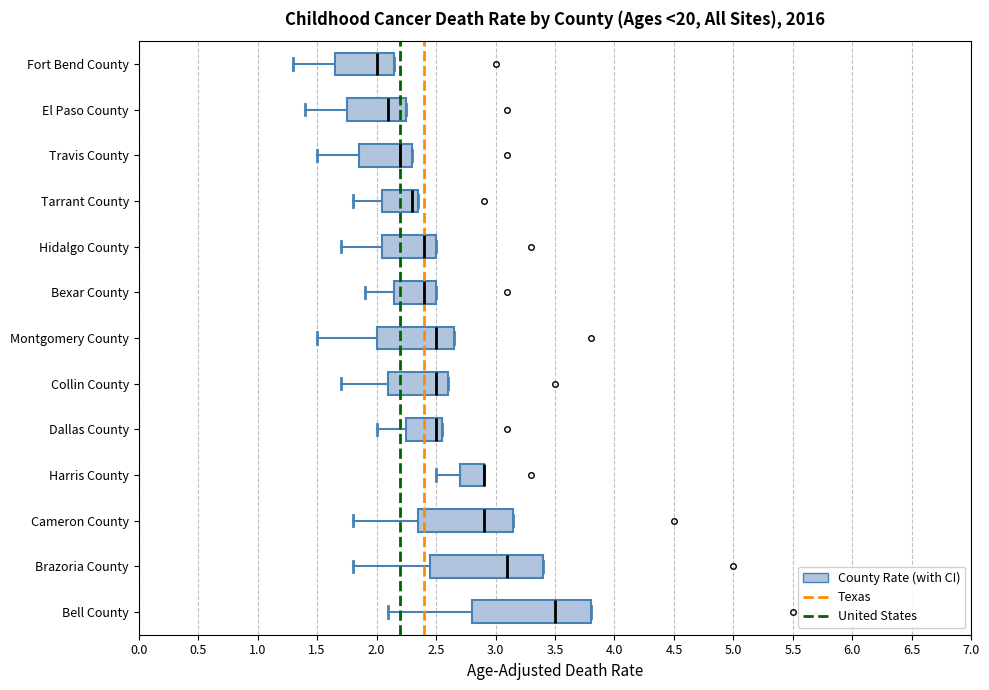

Where is the right edge of the box for Montgomery County on the x-axis? The values are not printed on the chart, so give them approximately, as read against the axis.

2.65